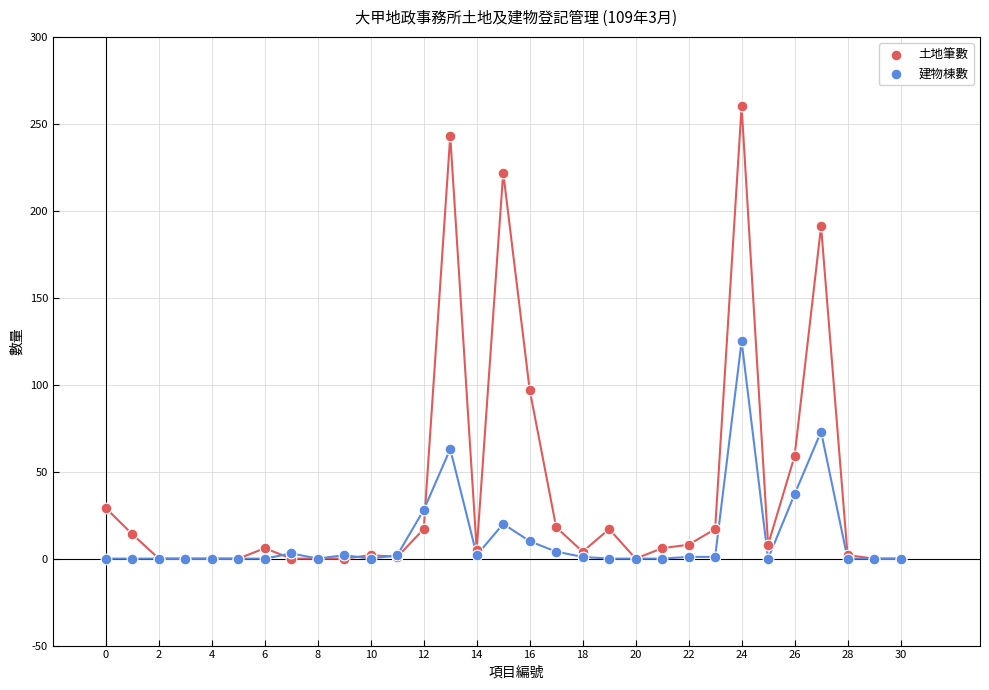

Which series has the widest spread of Y values?

土地筆數